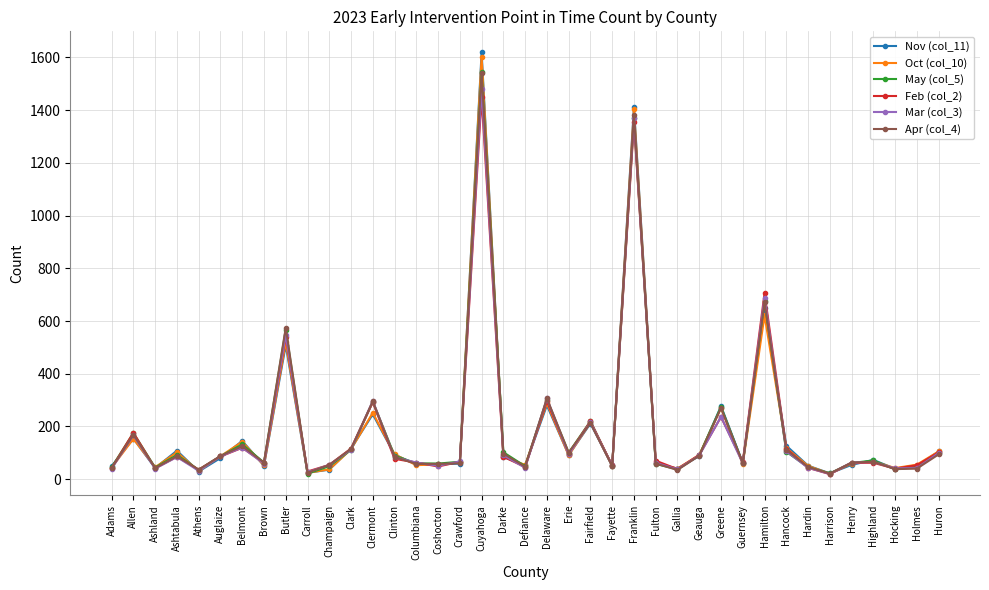

Which category has the highest value across all series?

Cuyahoga